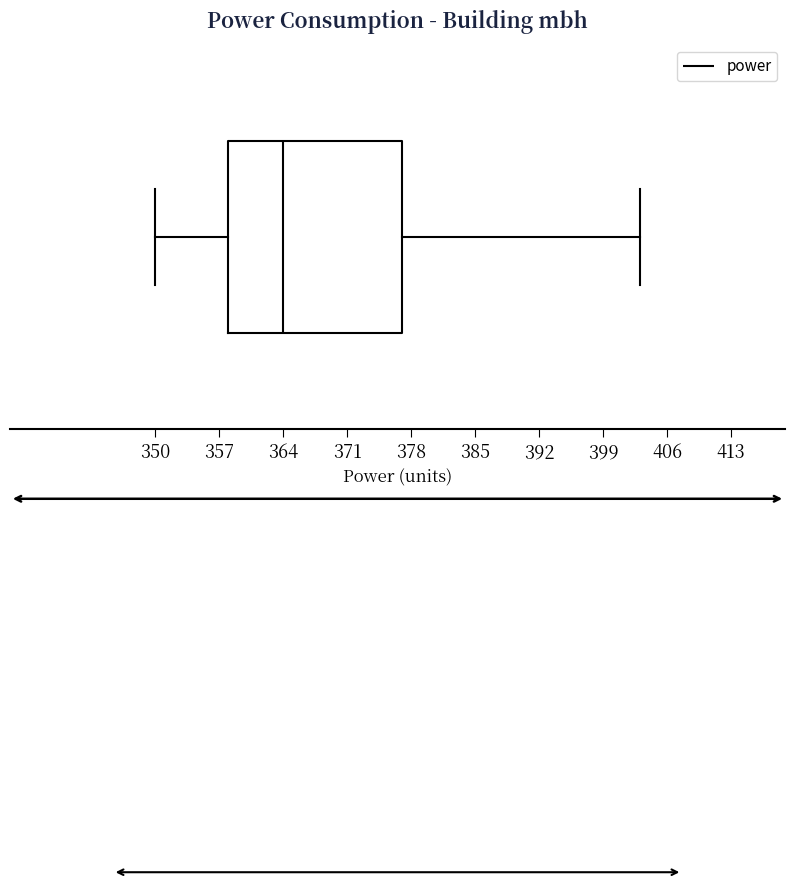

Where does the median line of the box sit on the x-axis? The values are not printed on the chart, so give them approximately, as read against the axis.

364